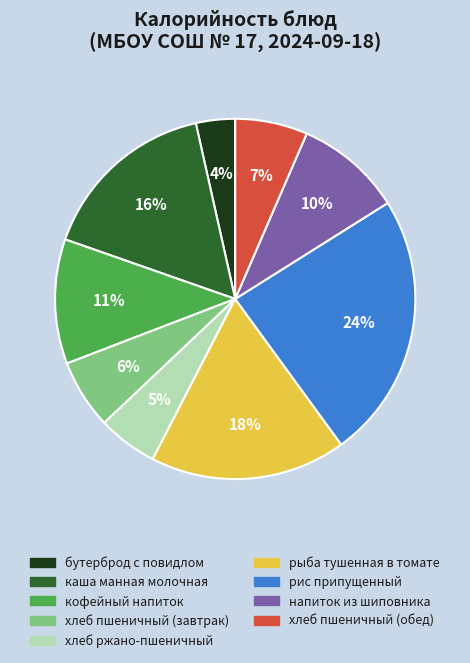

Is the sum of напиток из шиповника and хлеб пшеничный (завтрак) greater than half?

No